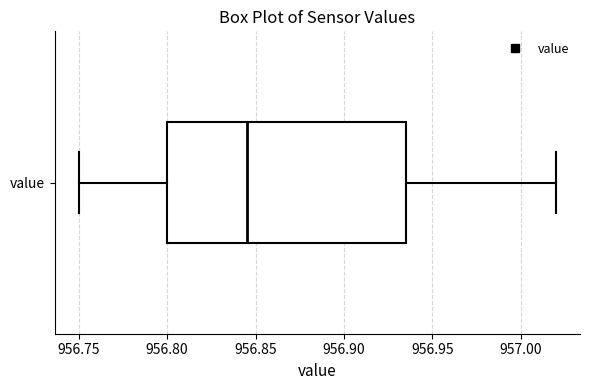

Read this box plot against the x-axis: the position of the median line, the range covered by the box, and the ends of both whiskers. The values are not printed on the chart, so give them approximately, as read against the axis.

median 956.845, box 956.800 to 956.935, whiskers 956.750 to 957.020